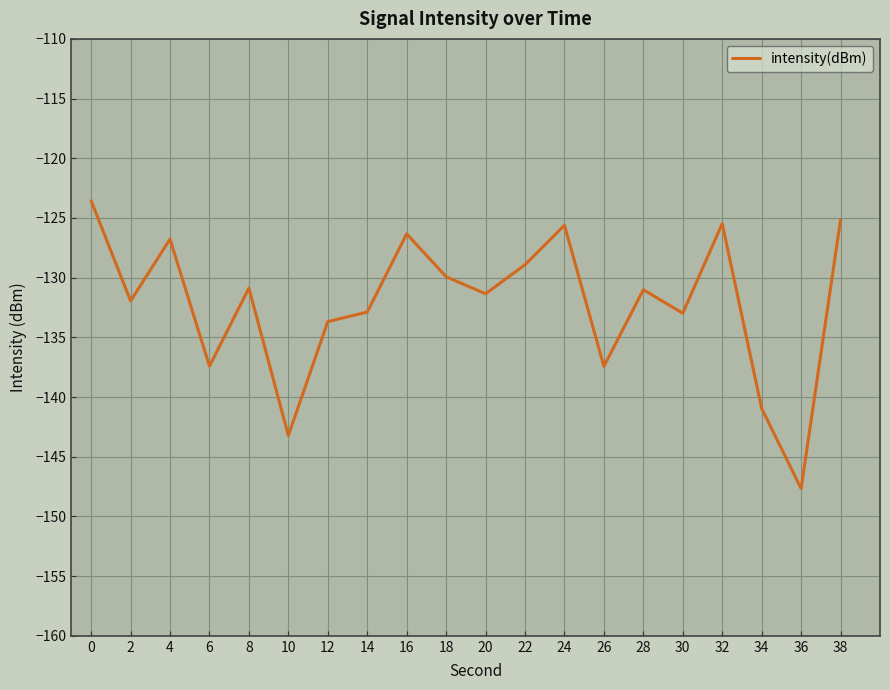

Is it true that the value at 20 is -233.1?

False